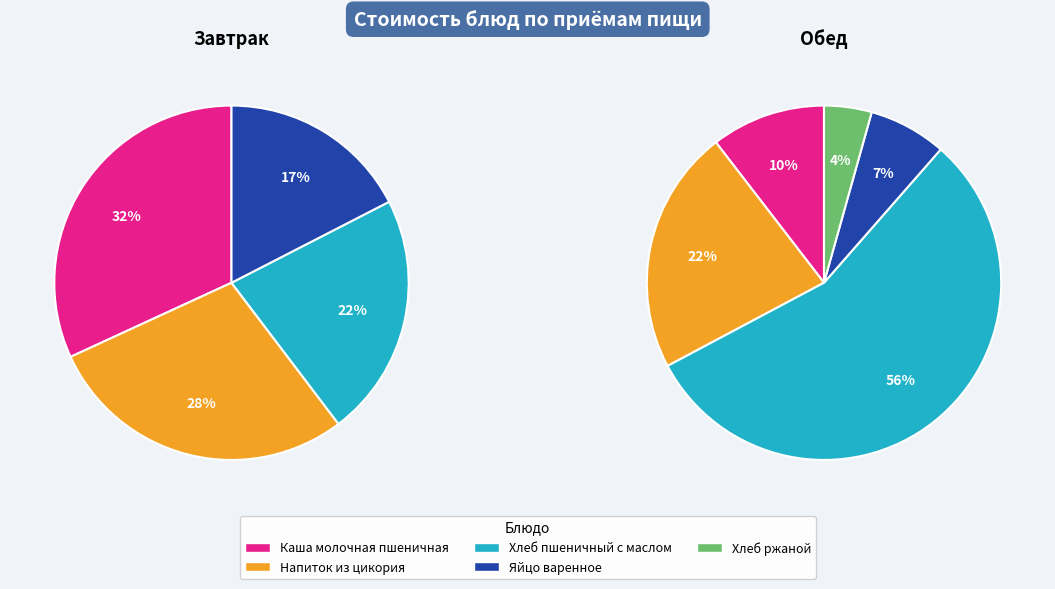

To the nearest percent, what portion does Яйцо варенное represent?

17%